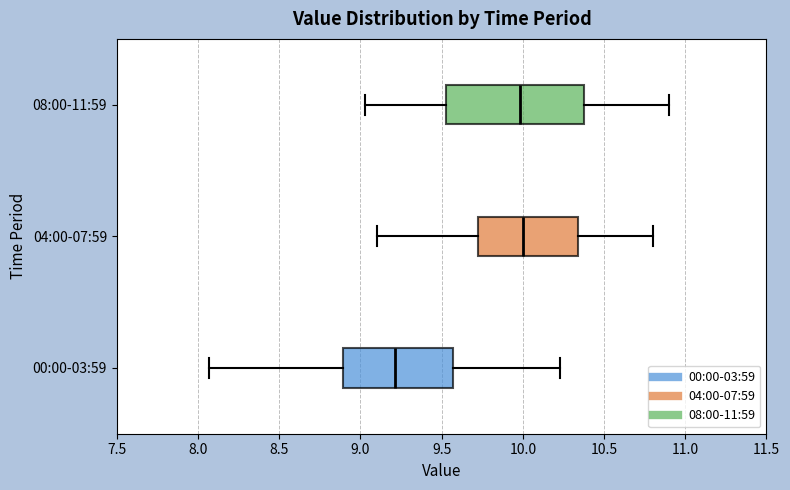

Reading bottom to top, transcribe this box plot: for each box, give where its median line is, the range the box spans, and where its two whiskers end, as read against the x-axis. The values are not printed on the chart, so give them approximately, as read against the axis.

00:00-03:59: median 9.20, box 8.90 to 9.55, whiskers 8.05 to 10.25
04:00-07:59: median 10.00, box 9.70 to 10.35, whiskers 9.10 to 10.80
08:00-11:59: median 10.00, box 9.55 to 10.40, whiskers 9.05 to 10.90